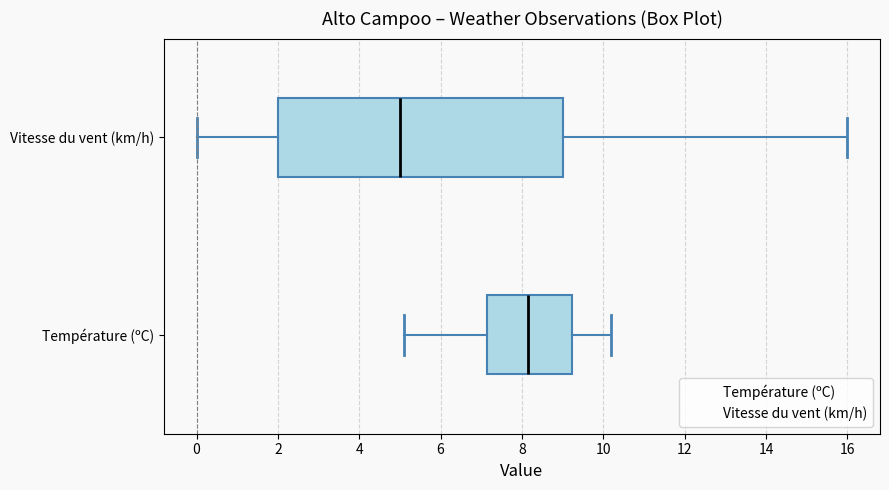

Reading bottom to top, read every box against the x-axis: the position of its median line, the range the box covers, and the ends of its whiskers. The values are not printed on the chart, so give them approximately, as read against the axis.

Température (ºC): median 8.2, box 7.2 to 9.2, whiskers 5.2 to 10.2
Vitesse du vent (km/h): median 5.0, box 2.0 to 9.0, whiskers 0.0 to 16.0